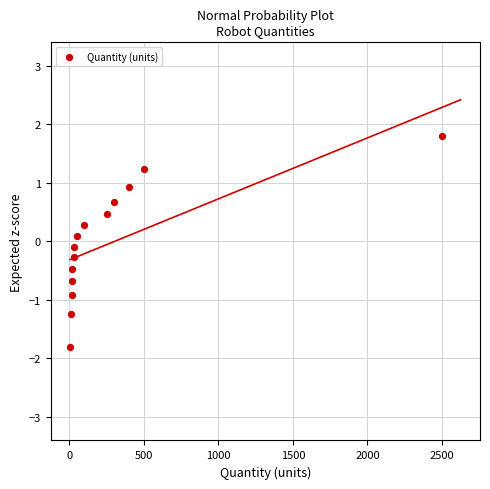

What is the range of X values (max minus min)?

2495.0